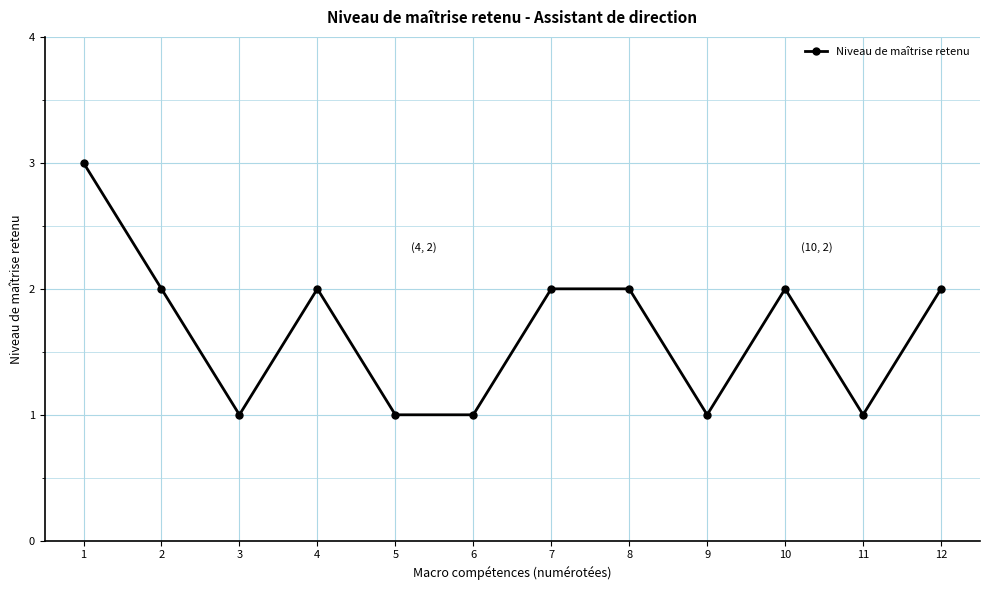

Approximately how many times larger is the value at 10 compared to 4?

1.0